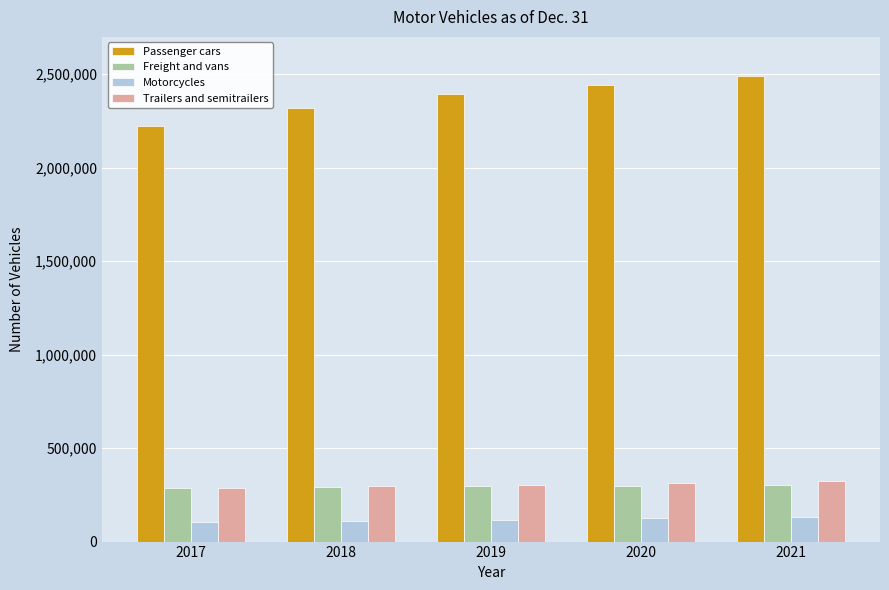

Are the bars grouped side by side (vs. stacked)?

Yes